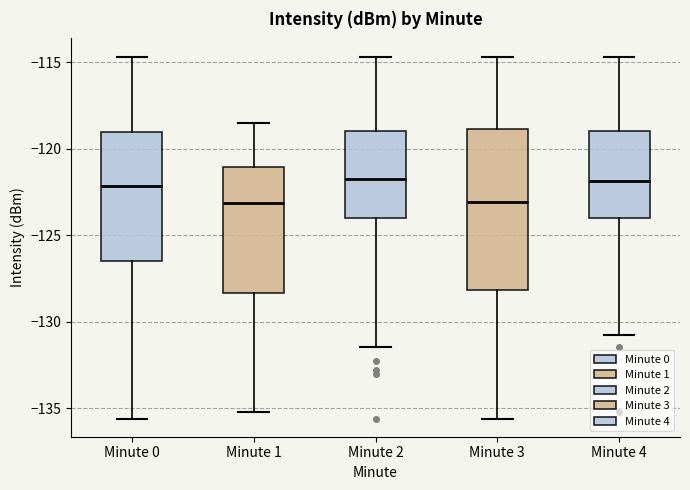

Reading left to right, read every box against the y-axis: the position of its median line, the range the box covers, and the ends of its whiskers. The values are not printed on the chart, so give them approximately, as read against the axis.

Minute 0: median -122.0, box -126.5 to -119.0, whiskers -135.5 to -114.5
Minute 1: median -123.0, box -128.5 to -121.0, whiskers -135.0 to -118.5
Minute 2: median -121.5, box -124.0 to -119.0, whiskers -131.5 to -114.5
Minute 3: median -123.0, box -128.0 to -119.0, whiskers -135.5 to -114.5
Minute 4: median -122.0, box -124.0 to -119.0, whiskers -131.0 to -114.5